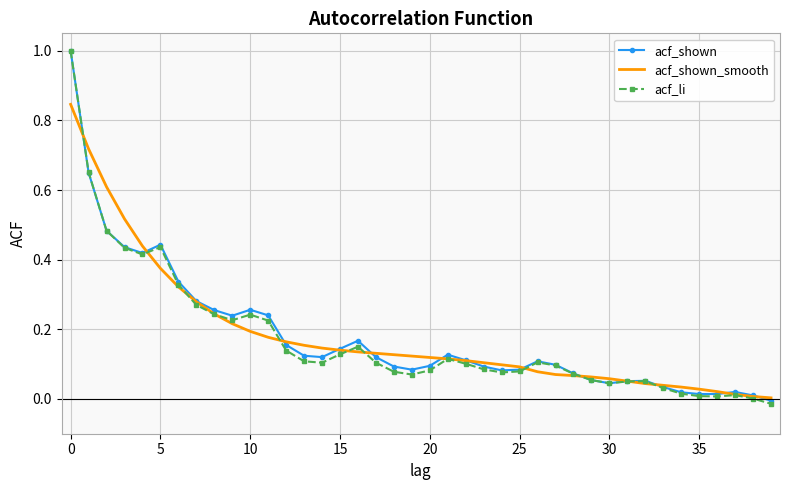

Which series has the widest spread of values?

acf_li